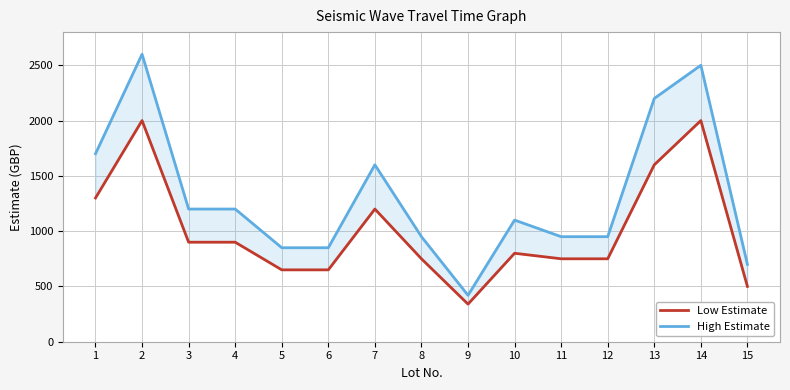

Read the Low Estimate value at 1.

1300